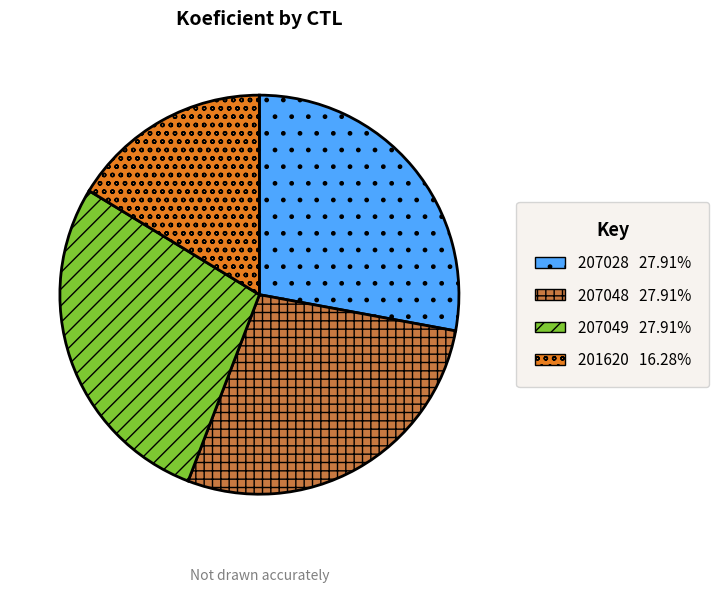

Count the number of slices in the pie.

4